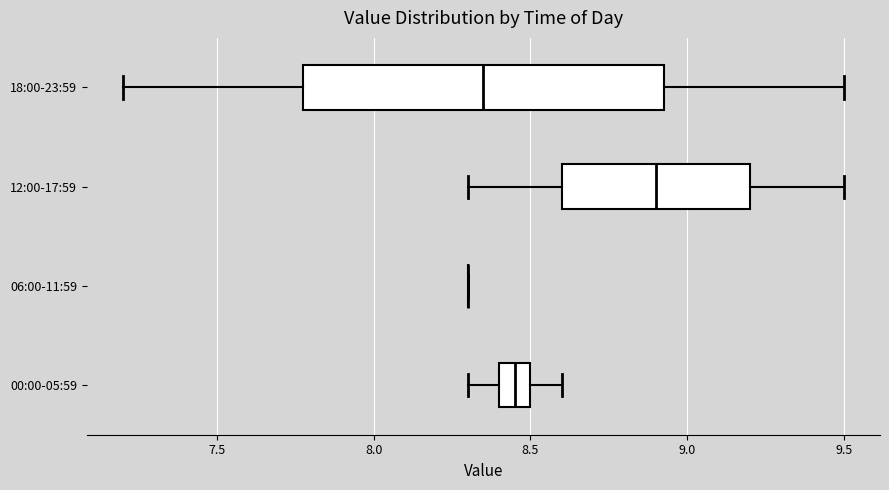

Where is the right edge of the box for 18:00-23:59 on the x-axis? The values are not printed on the chart, so give them approximately, as read against the axis.

8.95